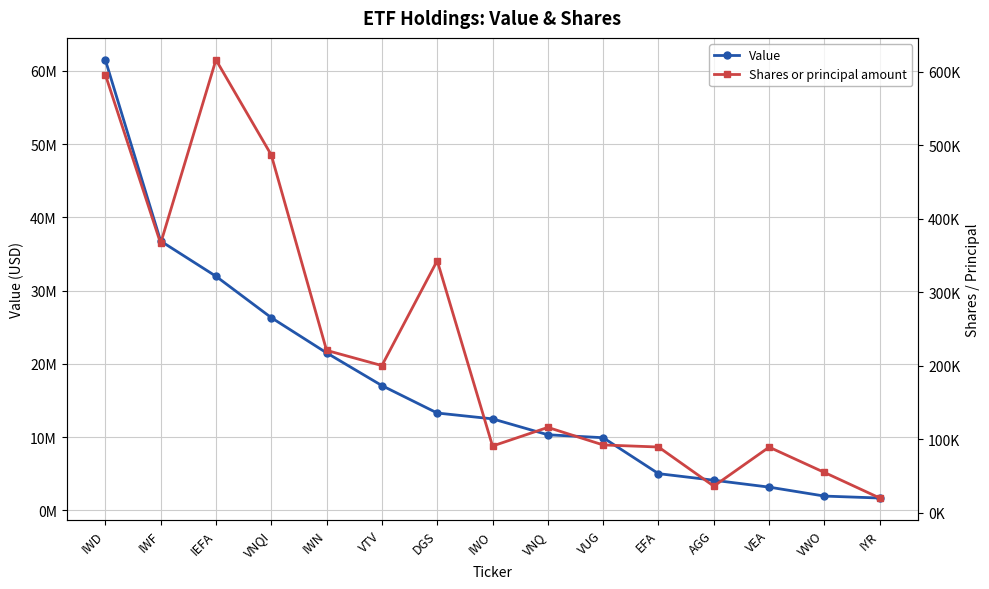

What is the sum of all Shares or principal amount values?

3420040